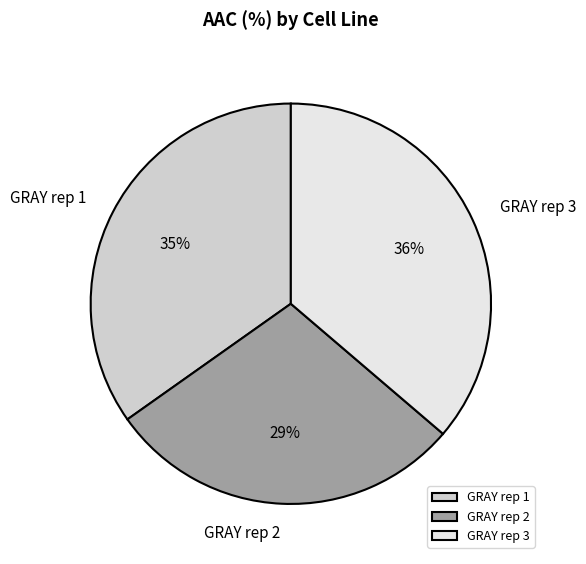

Is the sum of GRAY rep 2 and GRAY rep 1 greater than half?

Yes